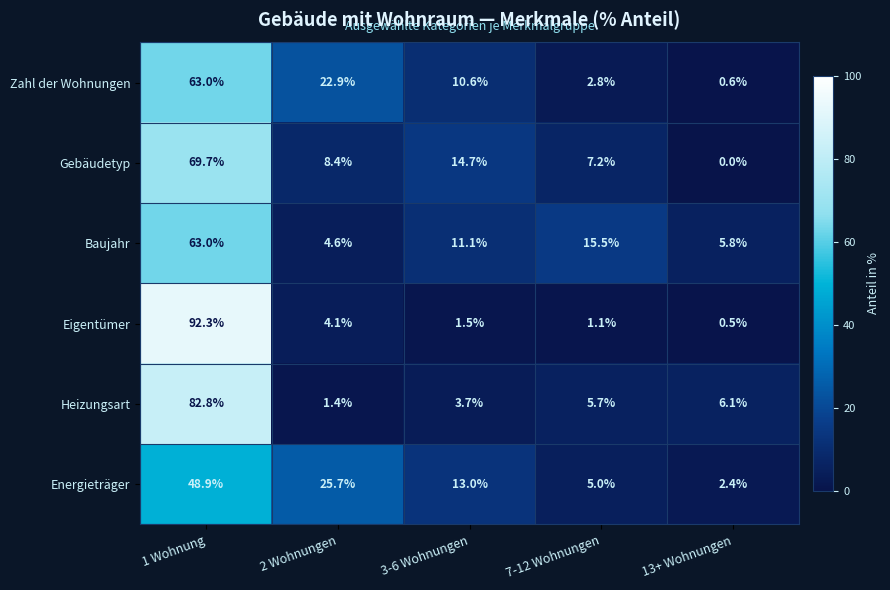

Where does the Heizungsart series first go above 5?

1 Wohnung